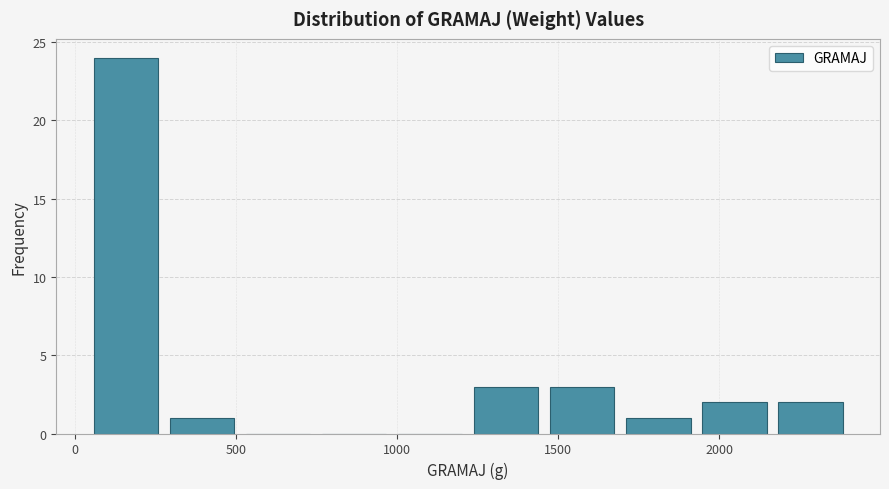

Reading left to right, list every bar in this chart as the range it spans on the x-axis followed by its height. Neither the bar edges nor the heights are printed on the chart, so give them approximately, as read against the axes.

50 to 300: 24
300 to 500: 1
500 to 750: 0
750 to 1000: 0
1000 to 1200: 0
1200 to 1450: 3
1450 to 1700: 3
1700 to 1950: 1
1950 to 2150: 2
2150 to 2400: 2